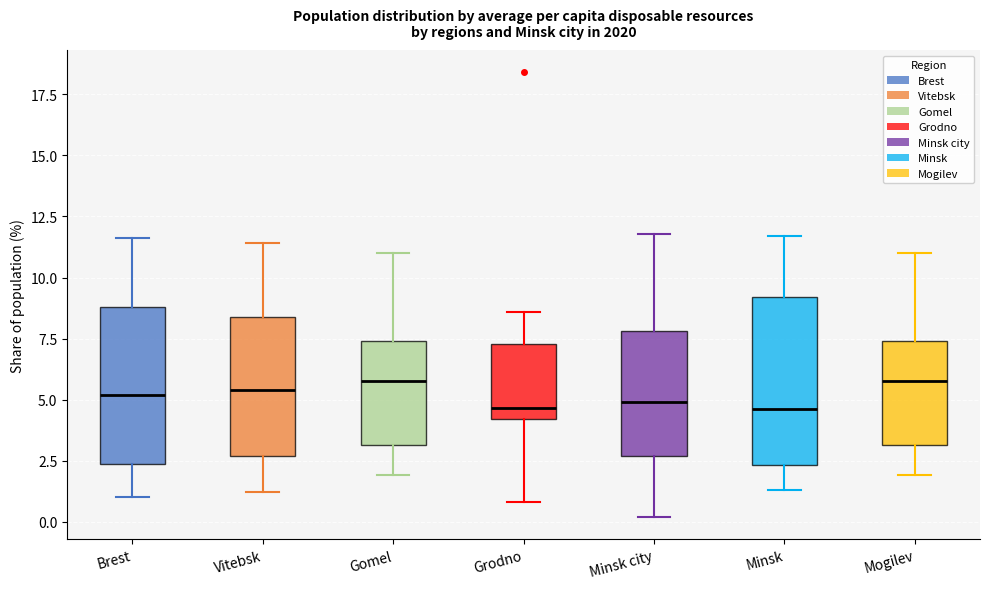

Reading left to right, transcribe this box plot: for each box, give where its median line is, the range the box spans, and where its two whiskers end, as read against the y-axis. The values are not printed on the chart, so give them approximately, as read against the axis.

Brest: median 5.0, box 2.5 to 9.0, whiskers 1.0 to 11.5
Vitebsk: median 5.5, box 2.5 to 8.5, whiskers 1.0 to 11.5
Gomel: median 6.0, box 3.0 to 7.5, whiskers 2.0 to 11.0
Grodno: median 4.5, box 4.0 to 7.5, whiskers 1.0 to 8.5
Minsk city: median 5.0, box 2.5 to 8.0, whiskers 0.0 to 12.0
Minsk: median 4.5, box 2.5 to 9.0, whiskers 1.5 to 11.5
Mogilev: median 6.0, box 3.0 to 7.5, whiskers 2.0 to 11.0